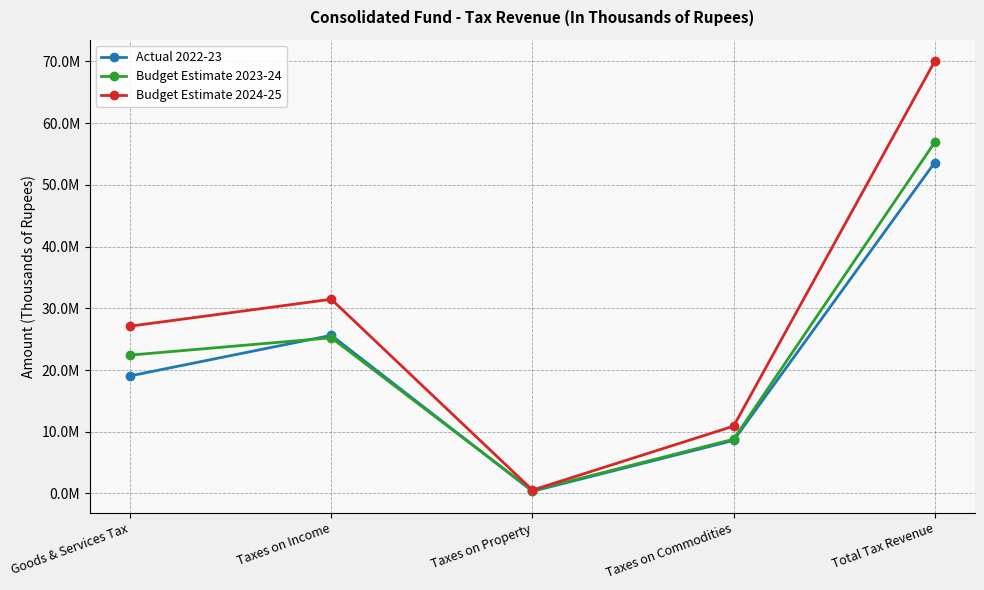

True or false: Budget Estimate 2024-25 has a value of 12833031 at Taxes on Income.

False